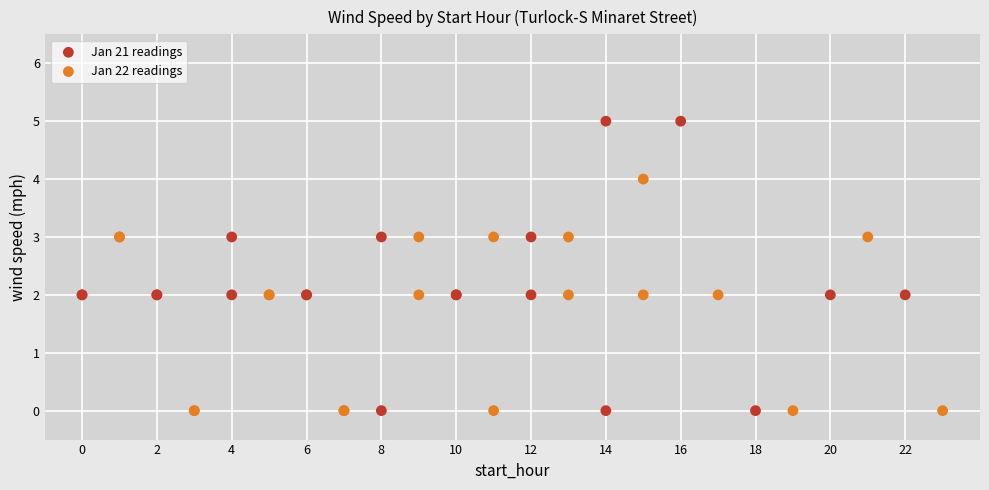

Which series has the widest spread of Y values?

Jan 21 readings